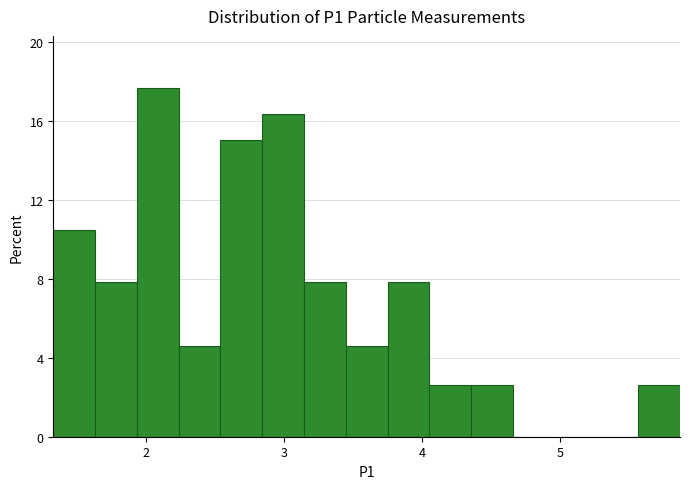

Around what value on the x-axis is the tallest bar? Give the approximate position of its centre, as read against the axis.

2.1